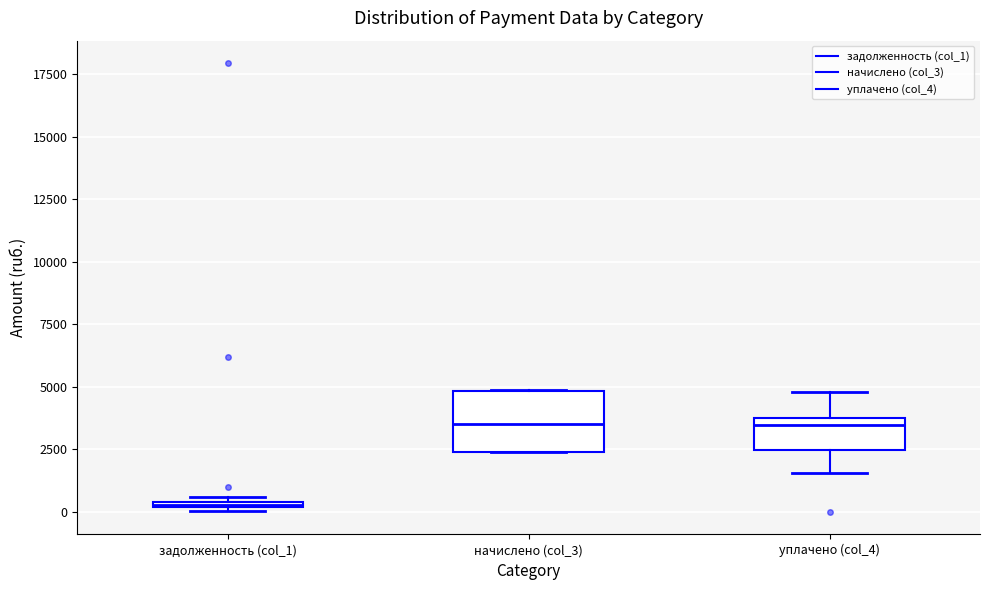

Which box's median line is the lowest?

задолженность (col_1)